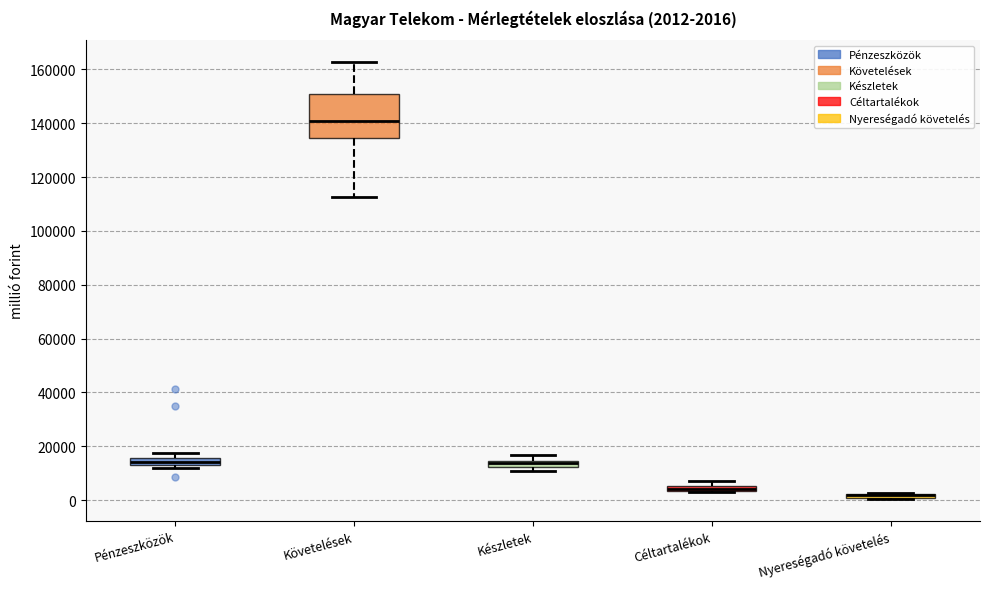

Which box is the tallest, from its lower edge to its upper edge?

Követelések